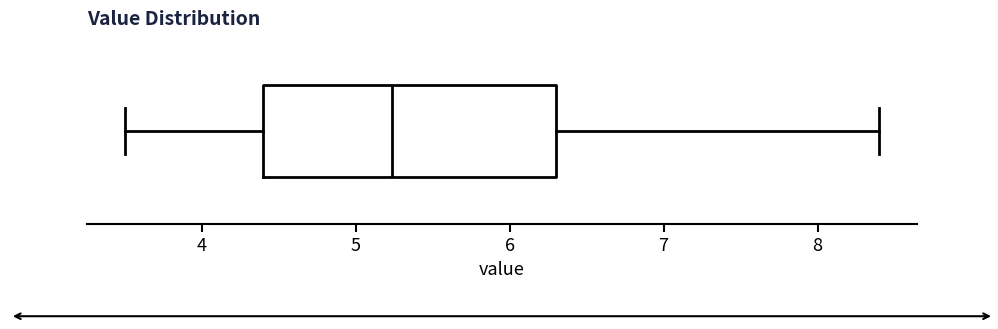

Read this box plot against the x-axis: the position of the median line, the range covered by the box, and the ends of both whiskers. The values are not printed on the chart, so give them approximately, as read against the axis.

median 5.2, box 4.4 to 6.3, whiskers 3.5 to 8.4